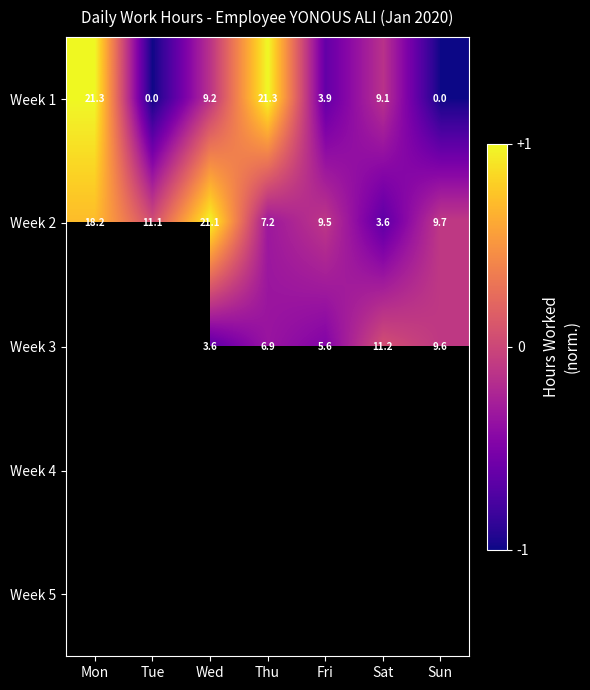

At which label is Week 1 closest to 10?

Wed